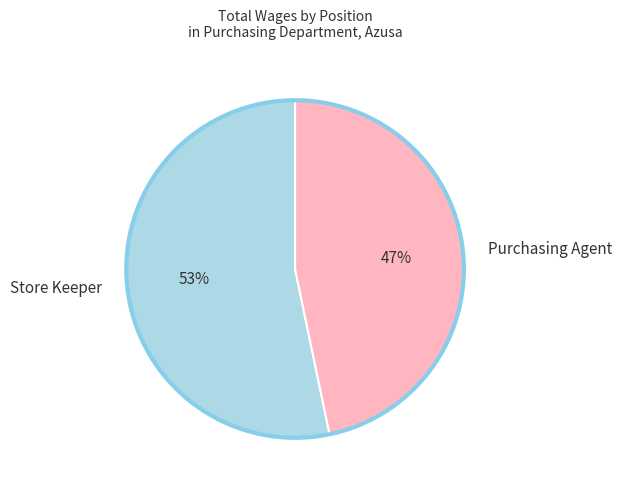

To the nearest percent, what percentage of the pie is Store Keeper?

53%